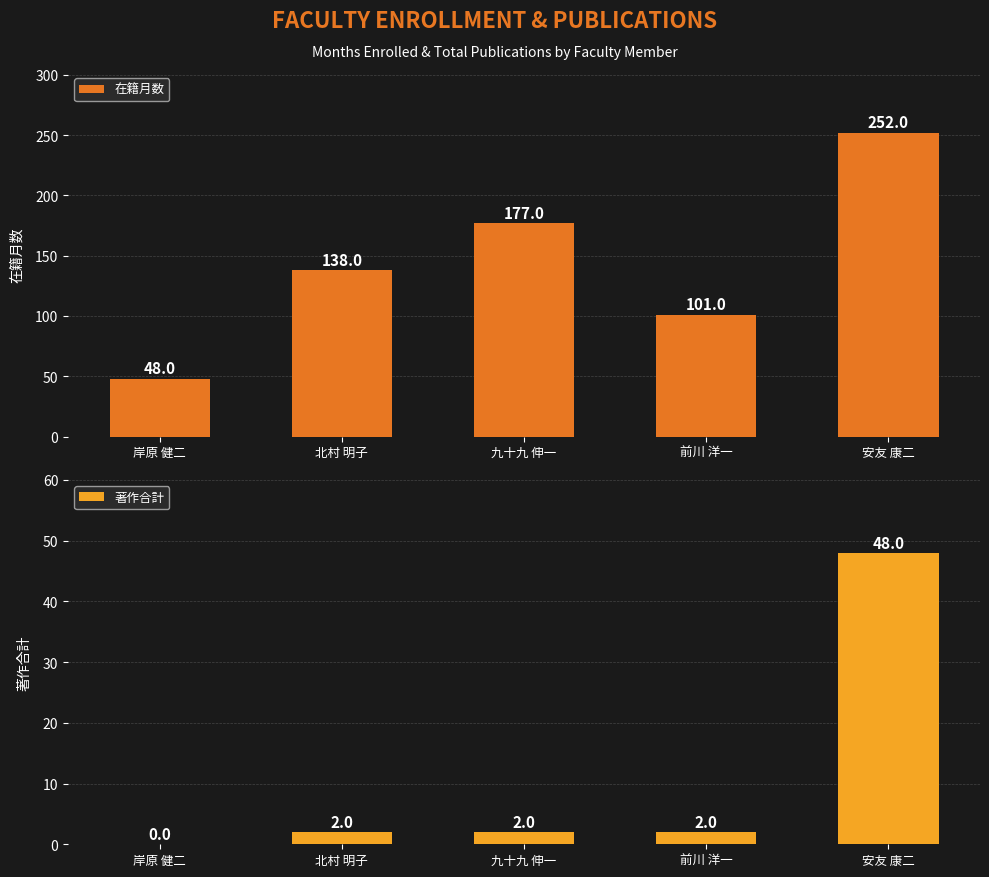

What is the label of the 3rd bar from the left?

九十九 伸一